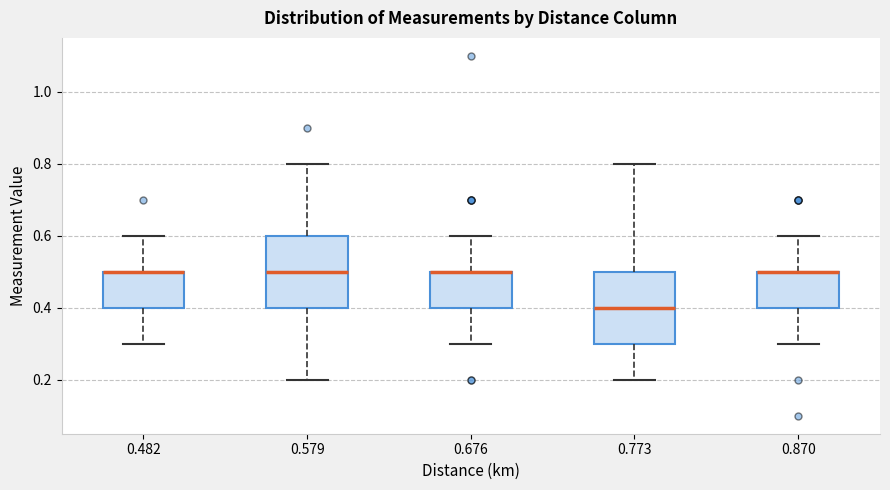

Reading left to right, read every box against the y-axis: the position of its median line, the range the box covers, and the ends of its whiskers. The values are not printed on the chart, so give them approximately, as read against the axis.

0.482: median 0.5 (drawn on the box's upper edge), box 0.4 to 0.5, whiskers 0.3 to 0.6
0.579: median 0.5, box 0.4 to 0.6, whiskers 0.2 to 0.8
0.676: median 0.5 (drawn on the box's upper edge), box 0.4 to 0.5, whiskers 0.3 to 0.6
0.773: median 0.4, box 0.3 to 0.5, whiskers 0.2 to 0.8
0.870: median 0.5 (drawn on the box's upper edge), box 0.4 to 0.5, whiskers 0.3 to 0.6